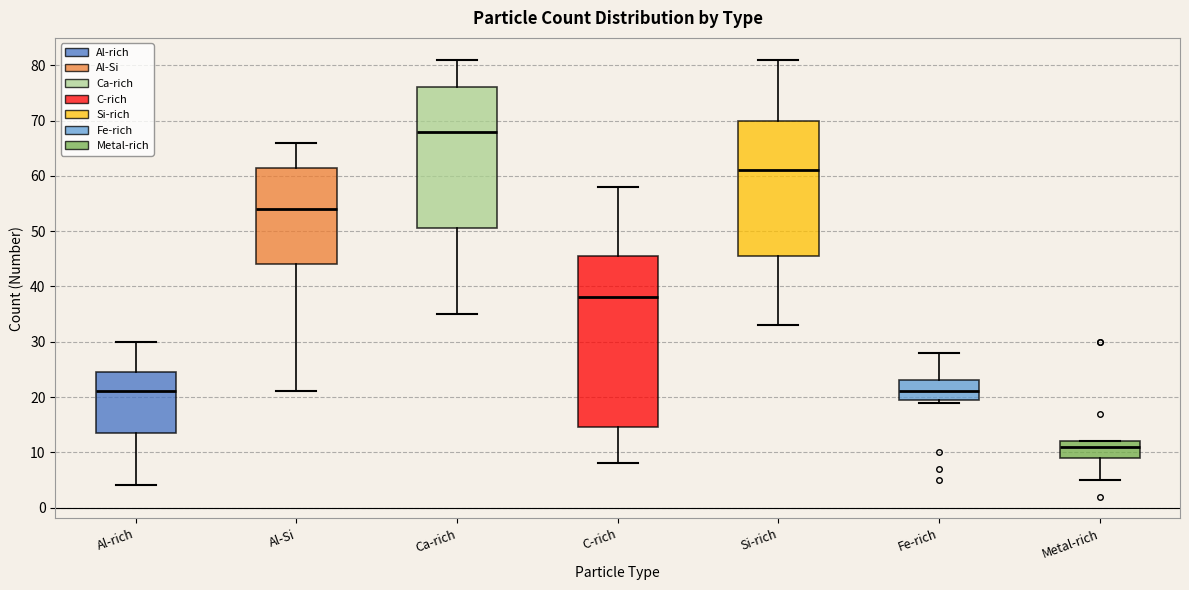

Where is the upper edge of the box for Ca-rich on the y-axis? The values are not printed on the chart, so give them approximately, as read against the axis.

76